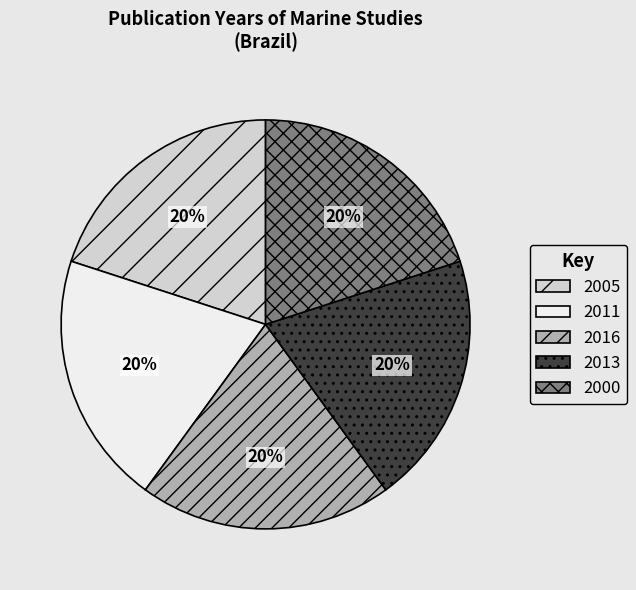

True or false: 2005 accounts for 20% of the total.

True